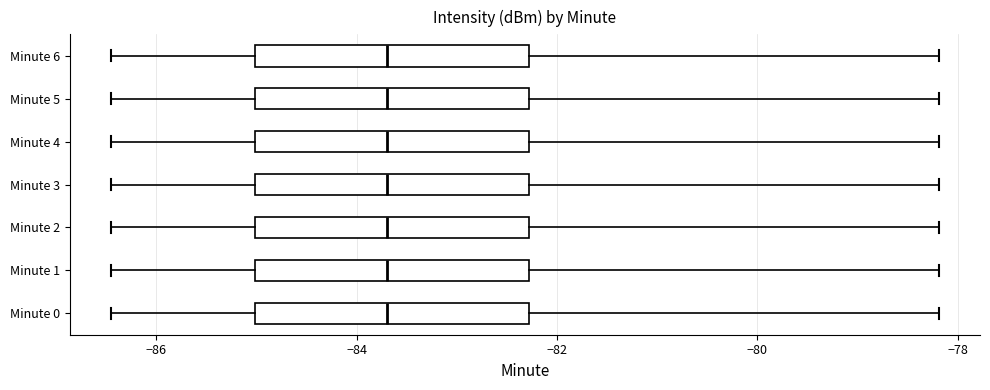

Reading bottom to top, transcribe this box plot: for each box, give where its median line is, the range the box spans, and where its two whiskers end, as read against the x-axis. The values are not printed on the chart, so give them approximately, as read against the axis.

Minute 0: median -83.6, box -85.0 to -82.2, whiskers -86.4 to -78.2
Minute 1: median -83.6, box -85.0 to -82.2, whiskers -86.4 to -78.2
Minute 2: median -83.6, box -85.0 to -82.2, whiskers -86.4 to -78.2
Minute 3: median -83.6, box -85.0 to -82.2, whiskers -86.4 to -78.2
Minute 4: median -83.6, box -85.0 to -82.2, whiskers -86.4 to -78.2
Minute 5: median -83.6, box -85.0 to -82.2, whiskers -86.4 to -78.2
Minute 6: median -83.6, box -85.0 to -82.2, whiskers -86.4 to -78.2